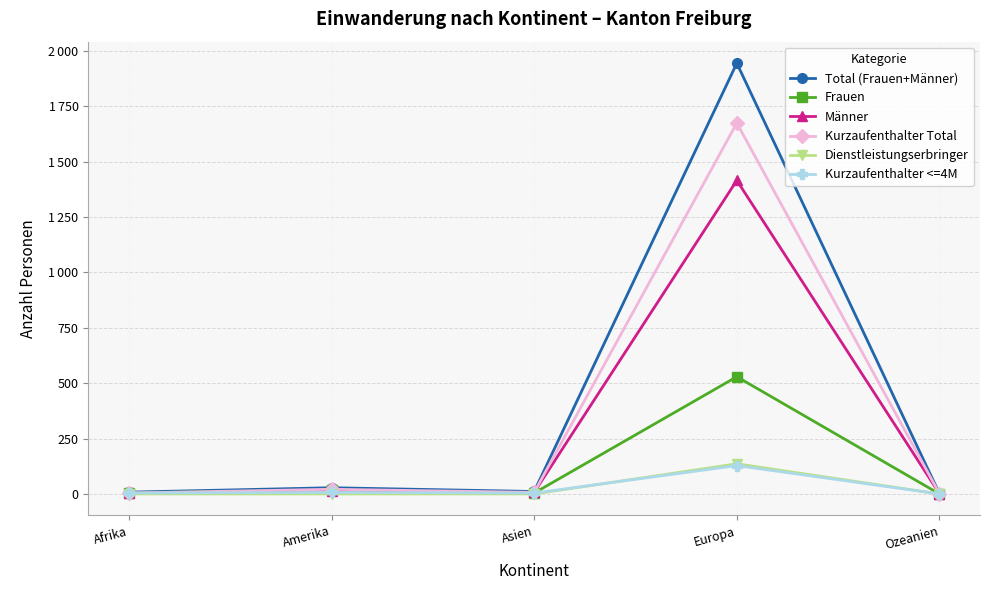

What is the value of the Kurzaufenthalter Total point at the 1st from the left?

4